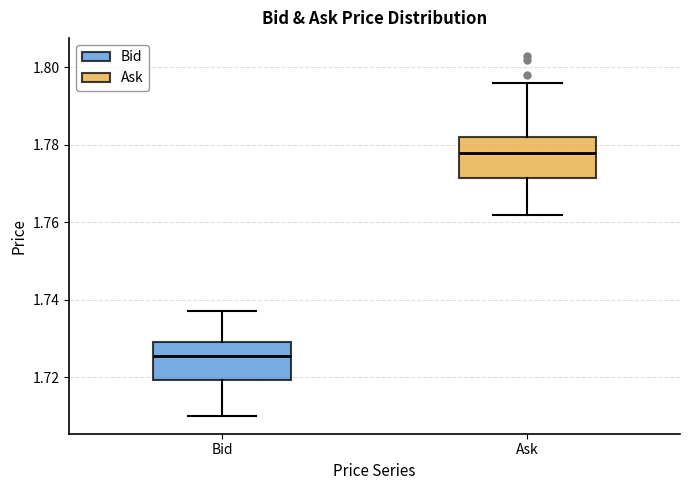

Which box's median line is the highest?

Ask